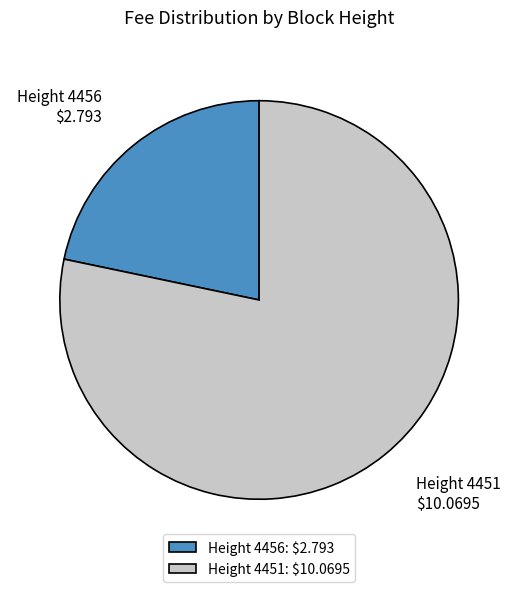

Does any single category account for the majority?

Yes